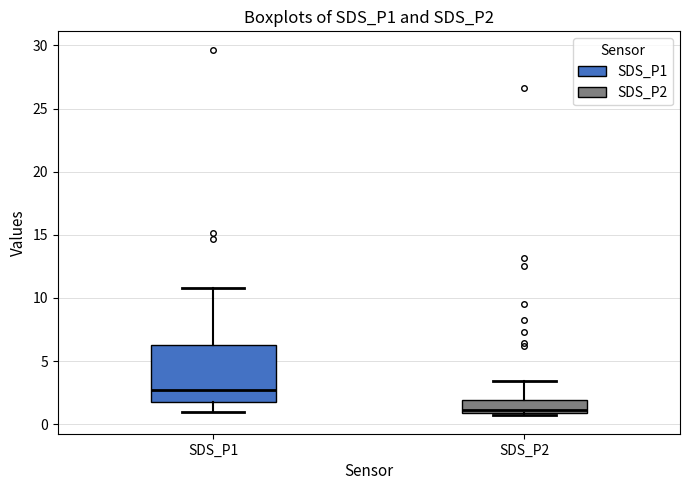

Reading left to right, transcribe this box plot: for each box, give where its median line is, the range the box spans, and where its two whiskers end, as read against the y-axis. The values are not printed on the chart, so give them approximately, as read against the axis.

SDS_P1: median 2.5, box 1.5 to 6.5, whiskers 1.0 to 11.0
SDS_P2: median 1.0 (just above the box's lower edge), box 1.0 to 2.0, whiskers 0.5 to 3.5